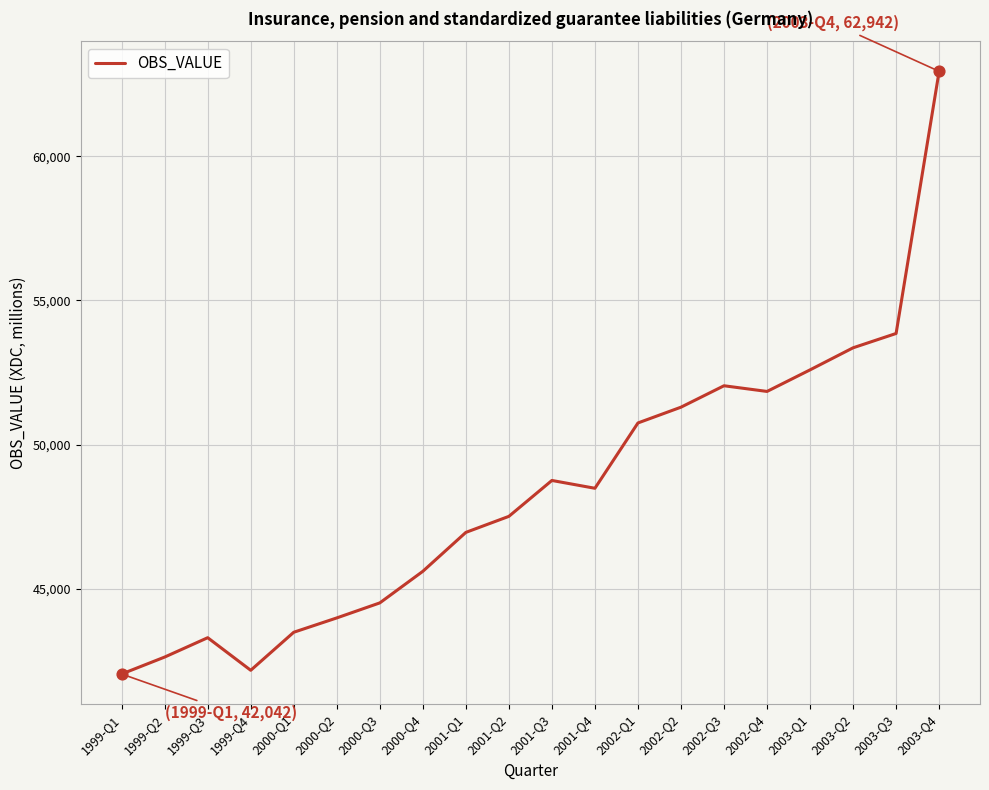

Between 2001-Q1 and 1999-Q4, which is larger?

2001-Q1